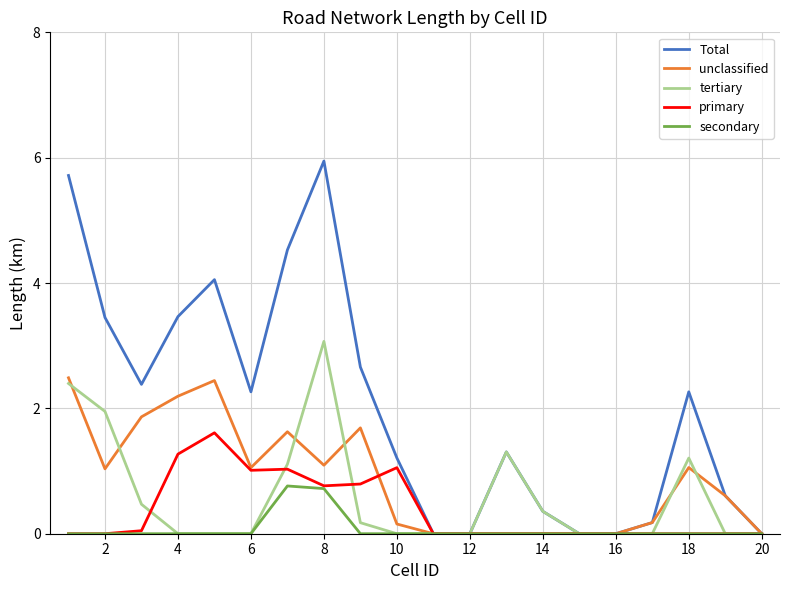

What is the maximum value shown in the chart?

5.9